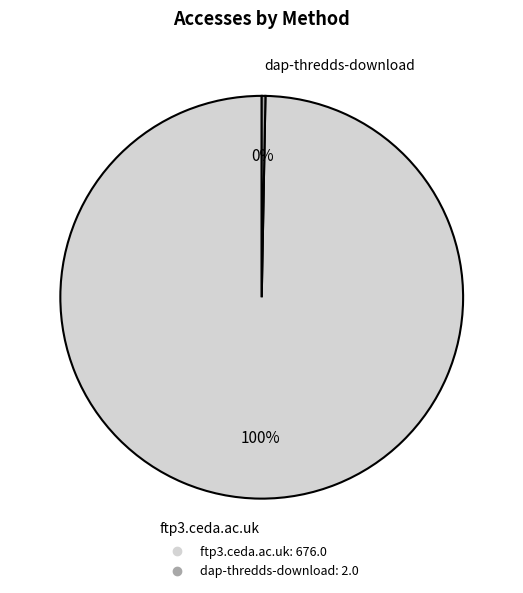

Rank the categories by value from lowest to highest.

dap-thredds-download, ftp3.ceda.ac.uk